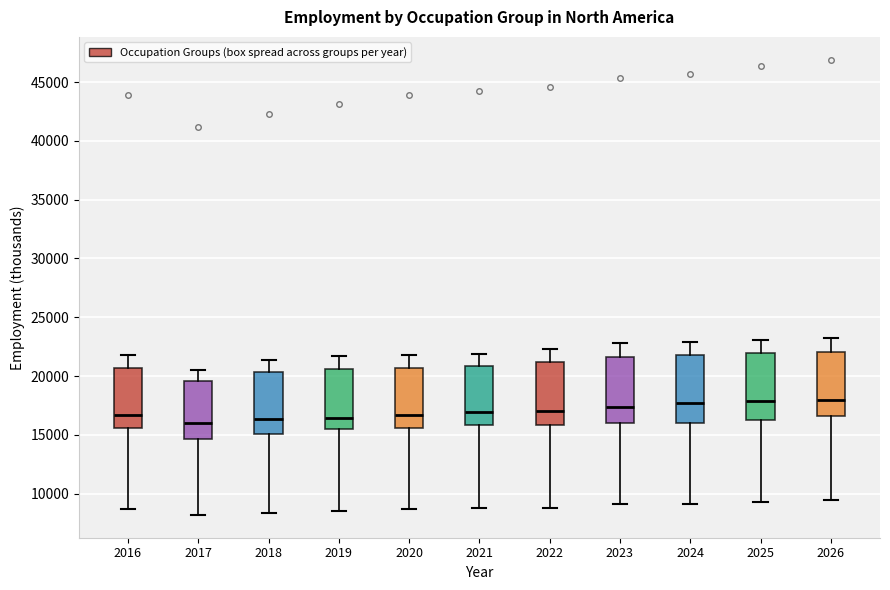

Where is the lower edge of the box at x = 2025 on the y-axis? The values are not printed on the chart, so give them approximately, as read against the axis.

16500